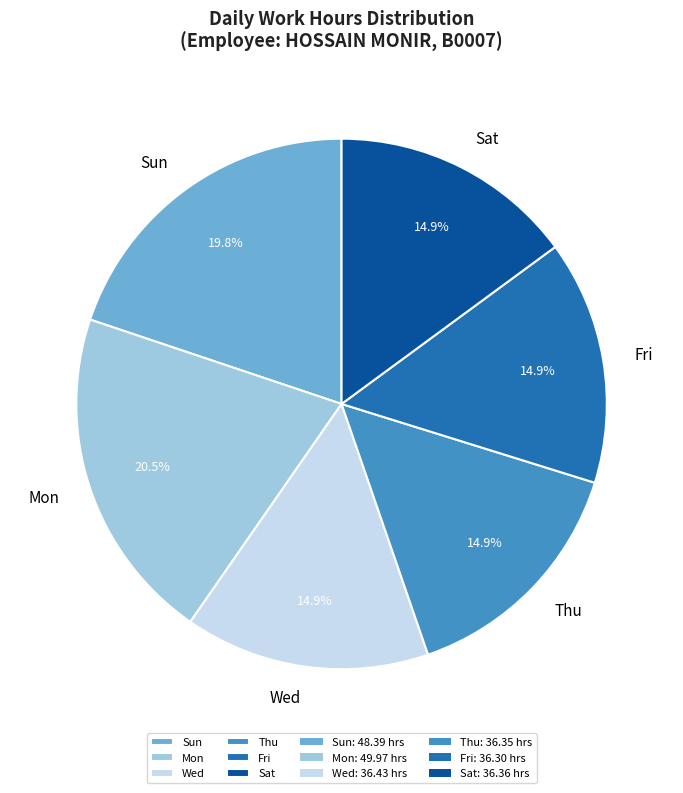

Is there a majority slice in this chart?

No